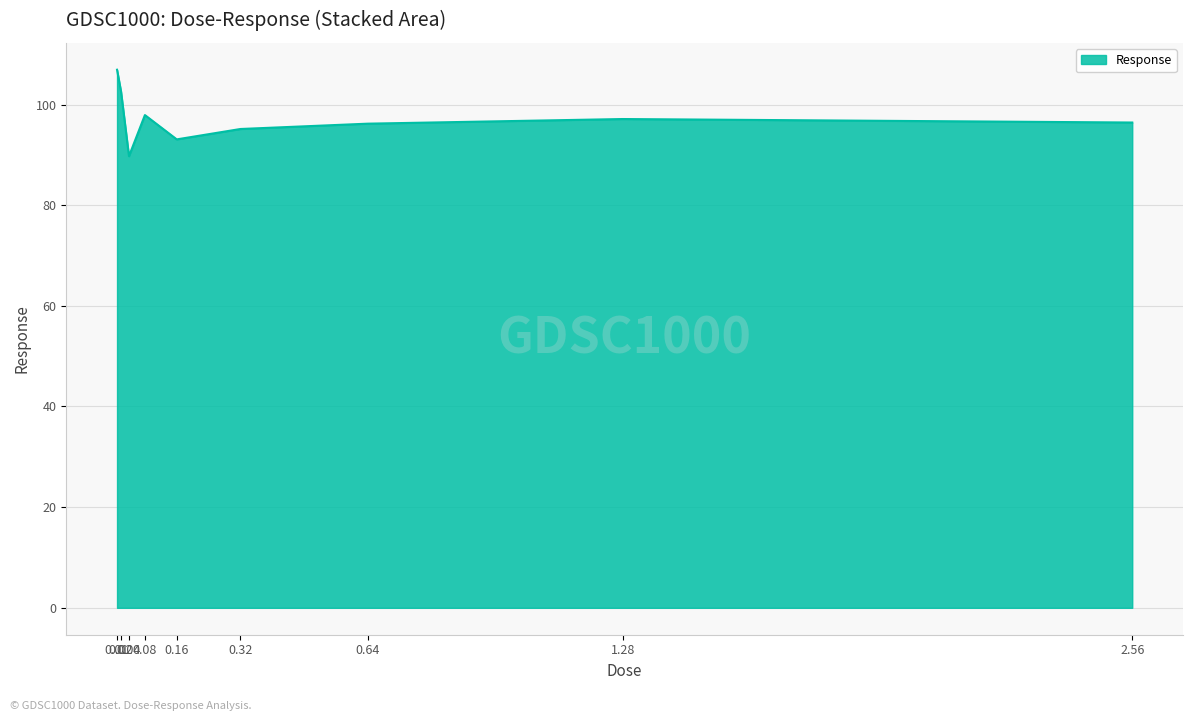

How many lines are shown in the chart?

1